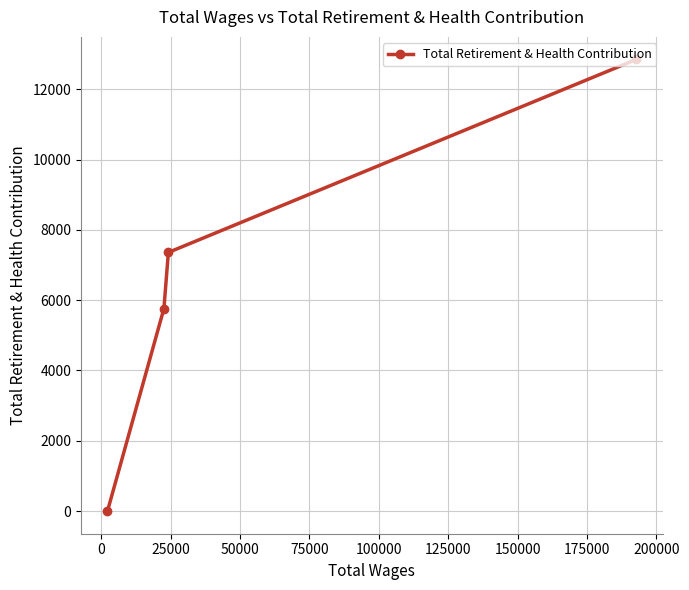

What is the greatest value displayed?

12846